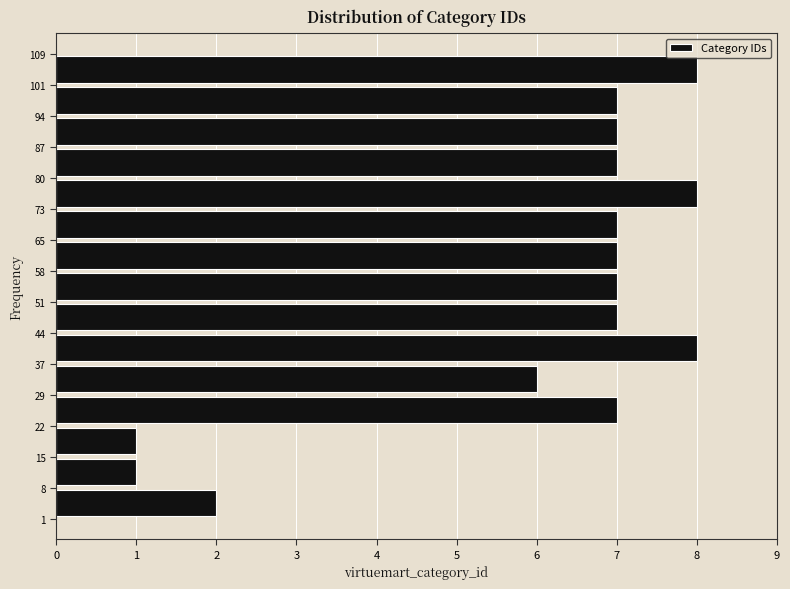

Reading bottom to top, transcribe this chart: for each bar, give the range it covers on the y-axis and its length. The values are not printed on the chart, so give them approximately, as read against the axis.

1 to 8: 2
8 to 15: 1
15 to 22: 1
22 to 29: 7
29 to 37: 6
37 to 44: 8
44 to 51: 7
51 to 58: 7
58 to 65: 7
65 to 73: 7
73 to 80: 8
80 to 87: 7
87 to 94: 7
94 to 101: 7
101 to 109: 8